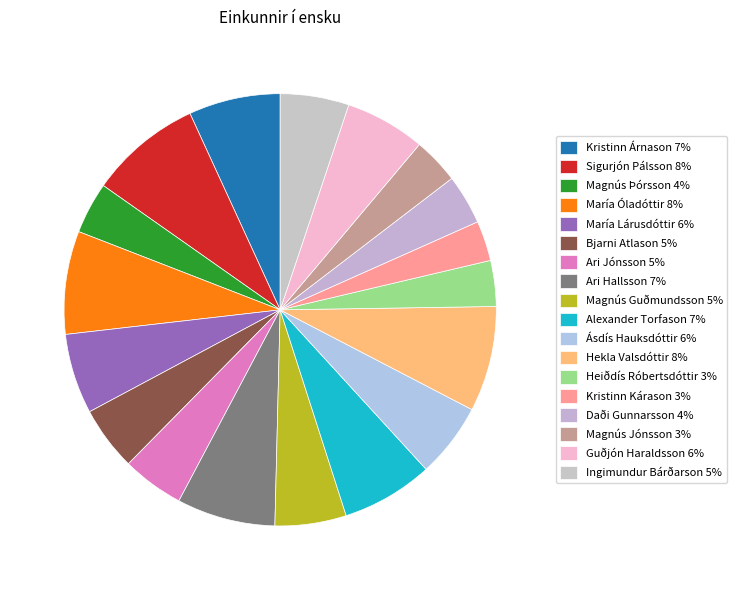

What is the smallest slice in the pie chart?

Kristinn Kárason